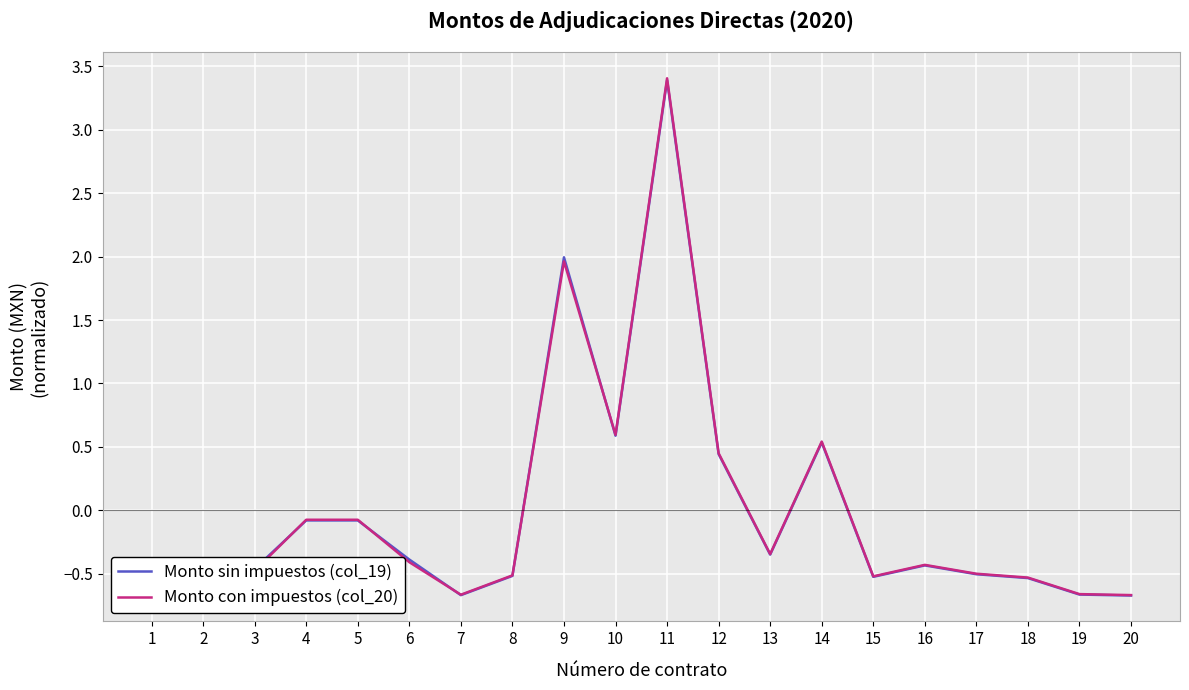

Which category has the highest value in the Monto sin impuestos (col_19) series?

11